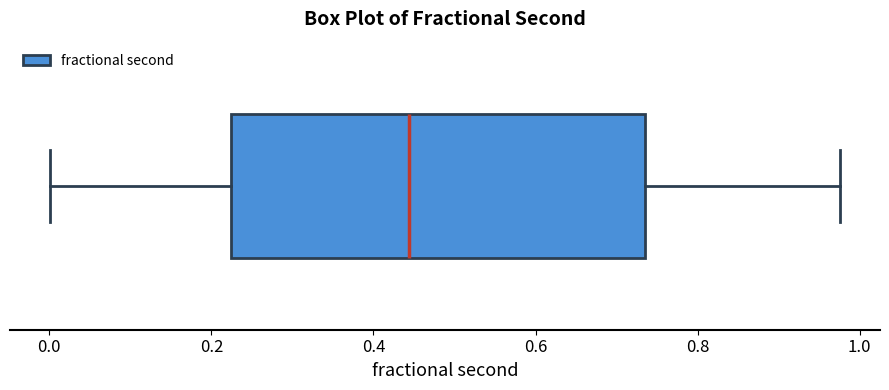

Where does the median line of the box sit on the x-axis? The values are not printed on the chart, so give them approximately, as read against the axis.

0.44